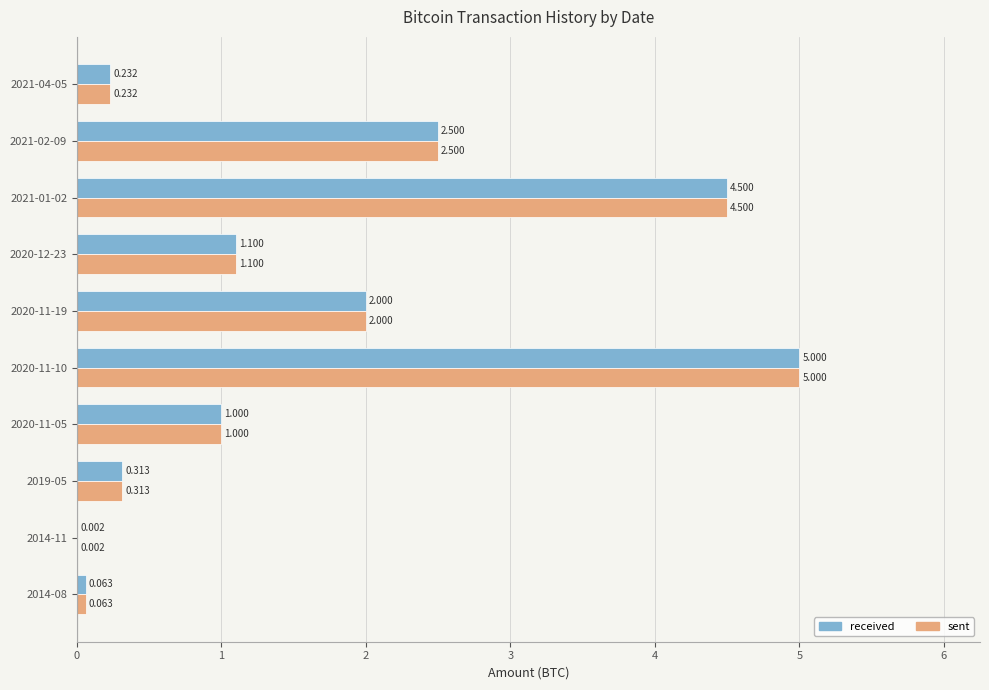

What is the value of the received bar at the 7th from the left?

1.1